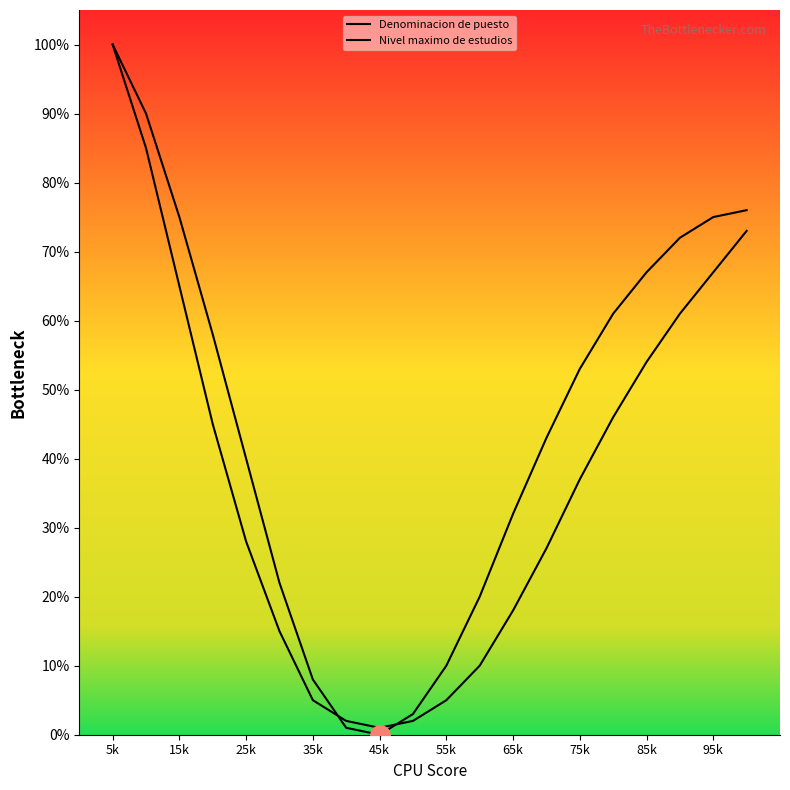

How many lines are shown in the chart?

2